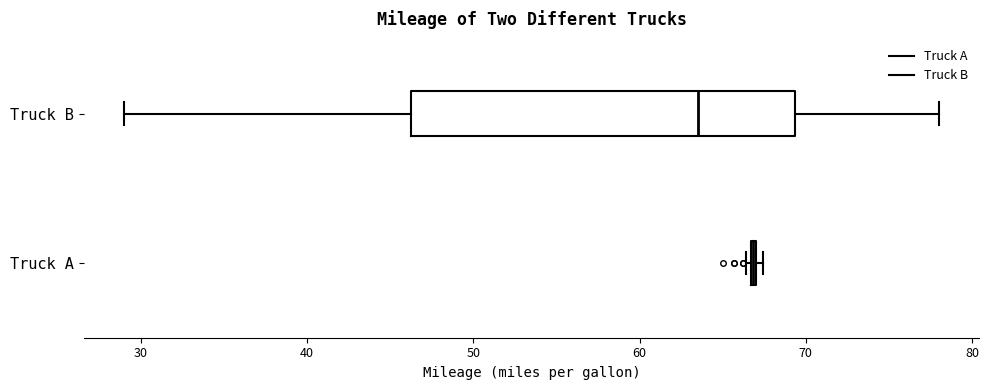

Reading bottom to top, transcribe this box plot: for each box, give where its median line is, the range the box spans, and where its two whiskers end, as read against the x-axis. The values are not printed on the chart, so give them approximately, as read against the axis.

Truck A: box collapsed to a line at 67, whiskers 66 to 67
Truck B: median 64, box 46 to 69, whiskers 29 to 78